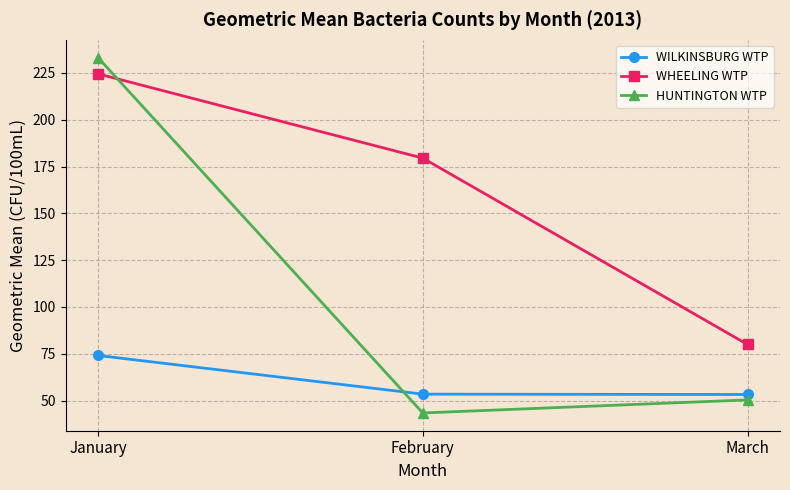

Count the number of categories in the chart.

3